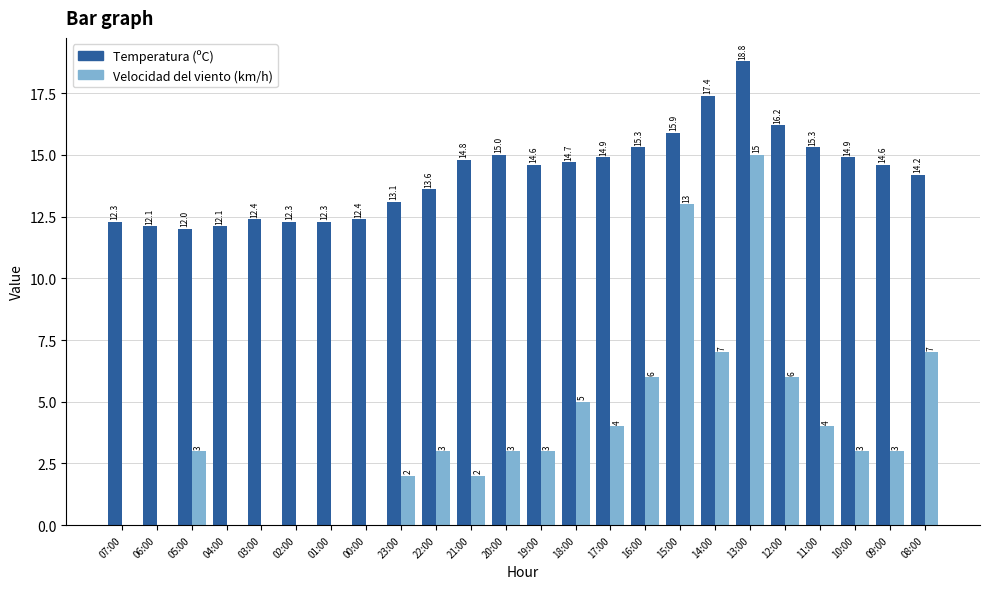

What is the total value across all series at 06:00?

12.1